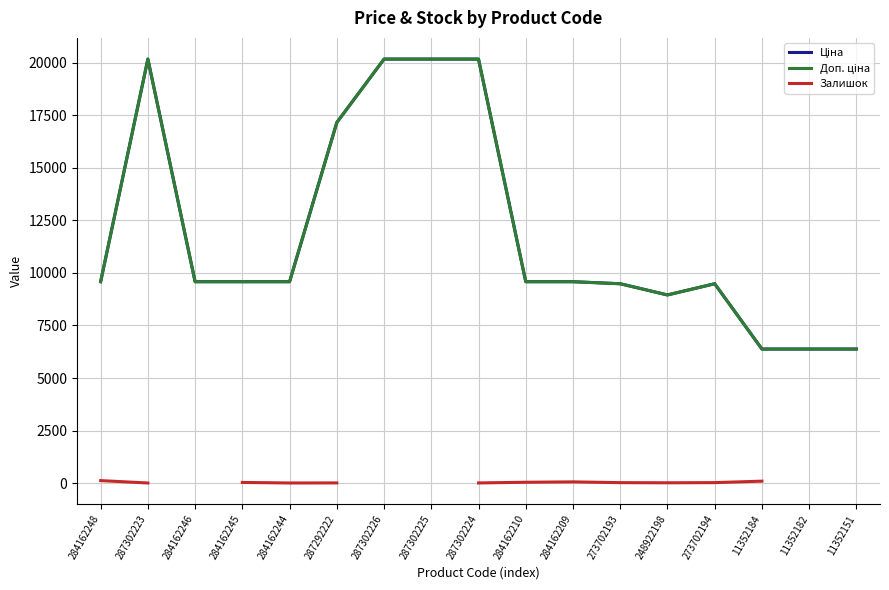

What is the minimum value for Ціна?

6378.9